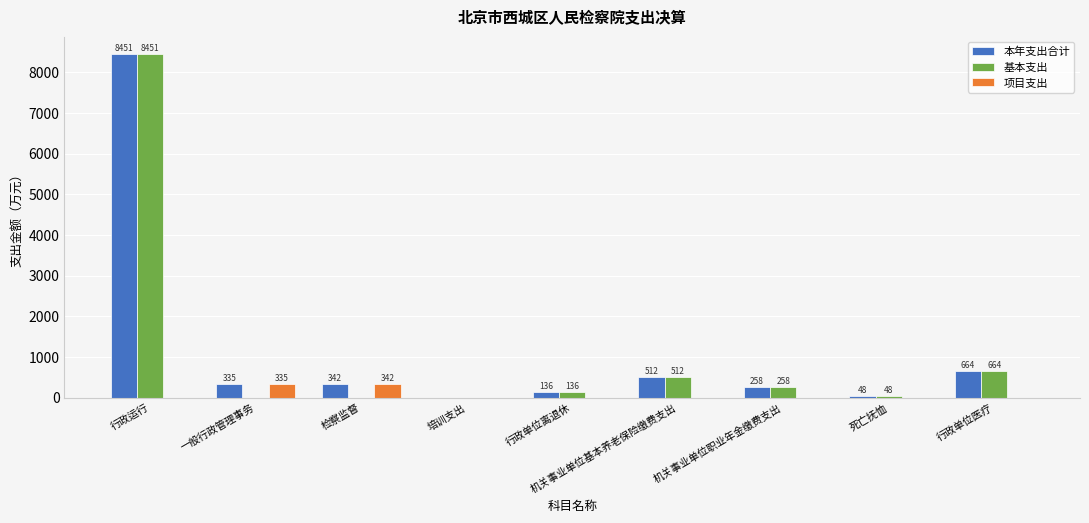

What is the greatest value displayed?

8450.5